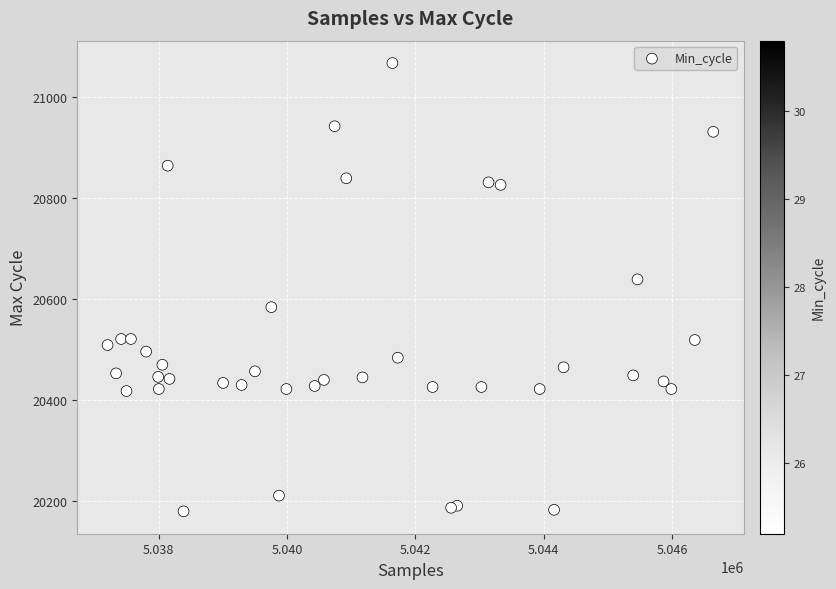

What Y value in the scatter plot is closest to 20623?

20639